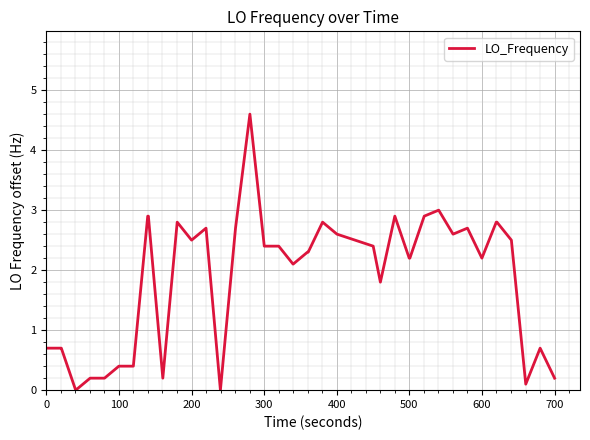

What is the greatest value displayed?

4.6